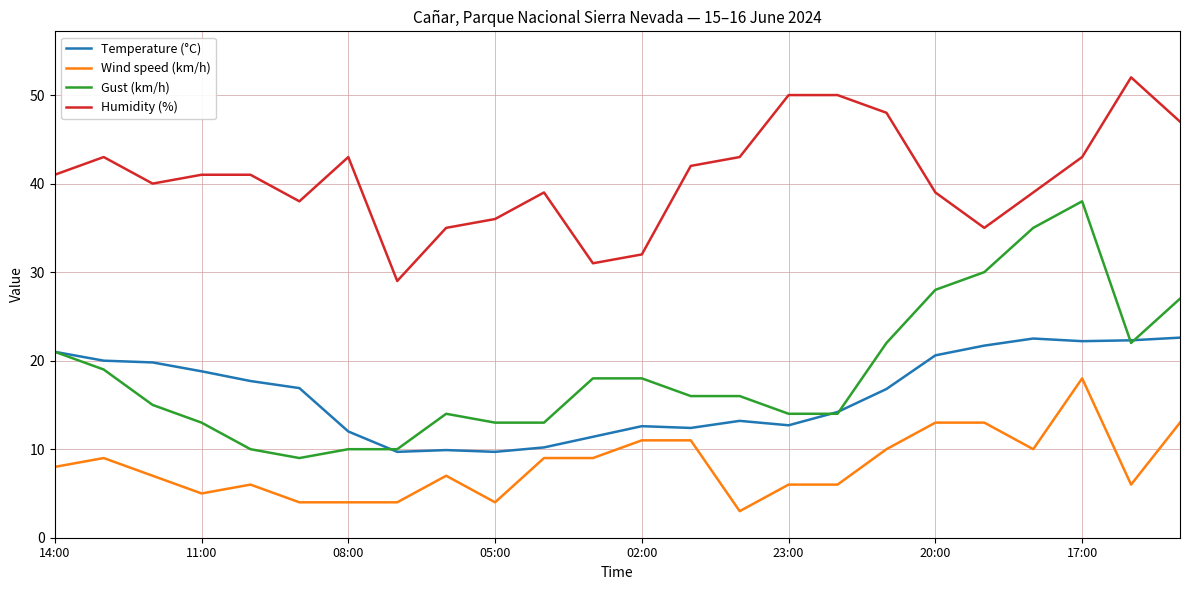

At how many categories does at least one series exceed 17?

24